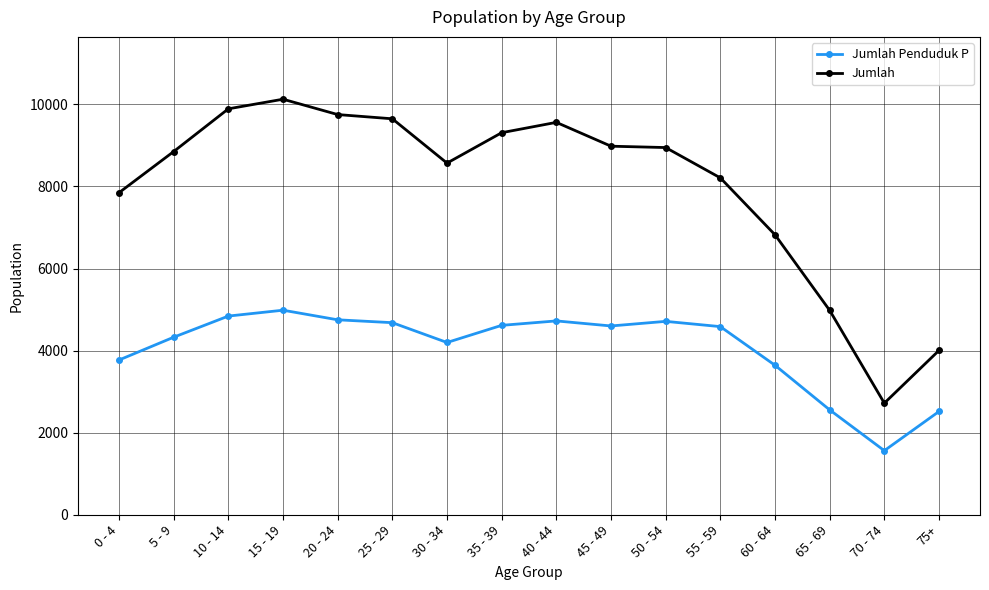

At which category does Jumlah reach its first local peak?

15 - 19